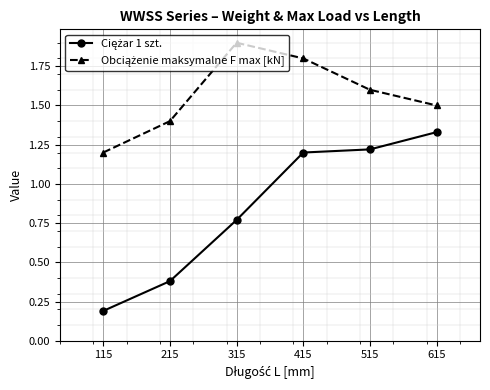

At which category is the sum across all series the highest?

415